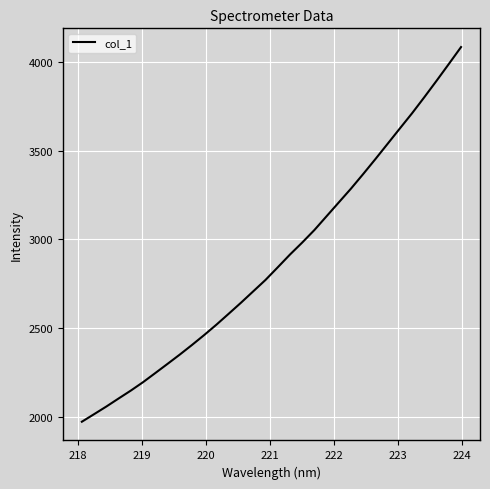

What is the average value?

2885.6